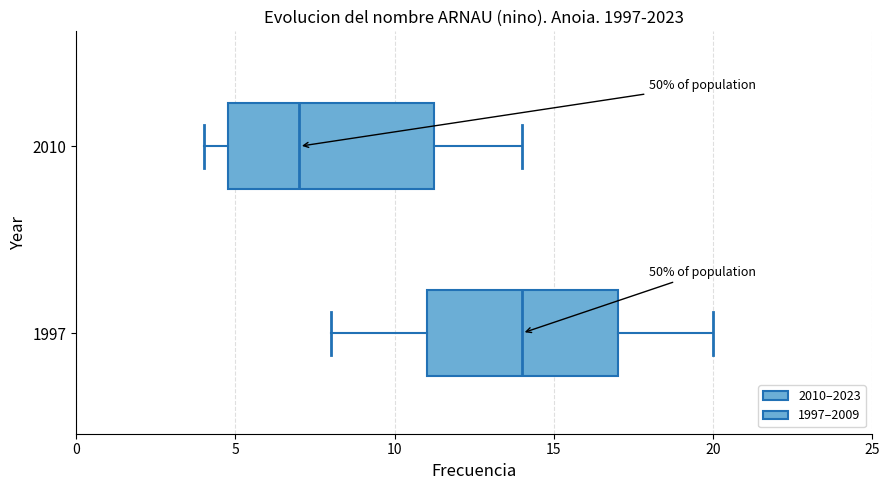

Comparing the boxes themselves (not the whiskers), which one is the widest?

2010